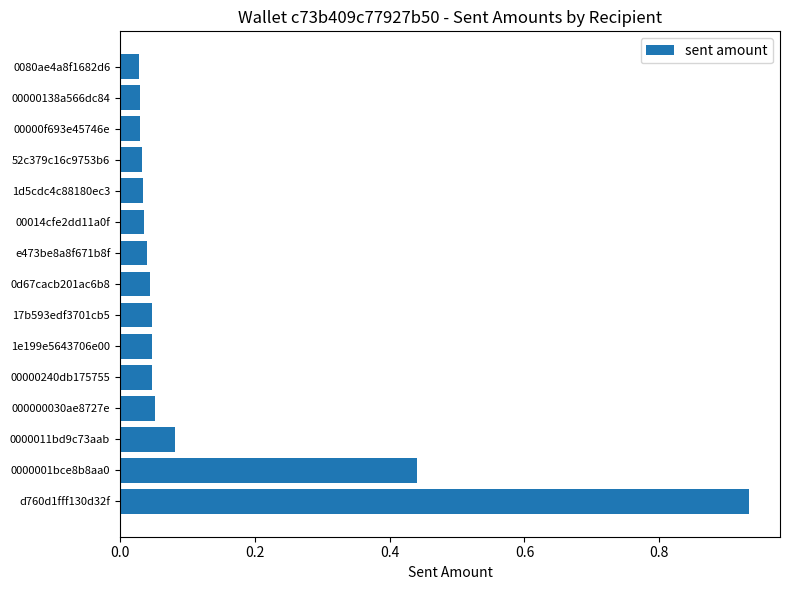

The chart shows a value of 0.1 at 00014cfe2dd11a0f. True or false?

False